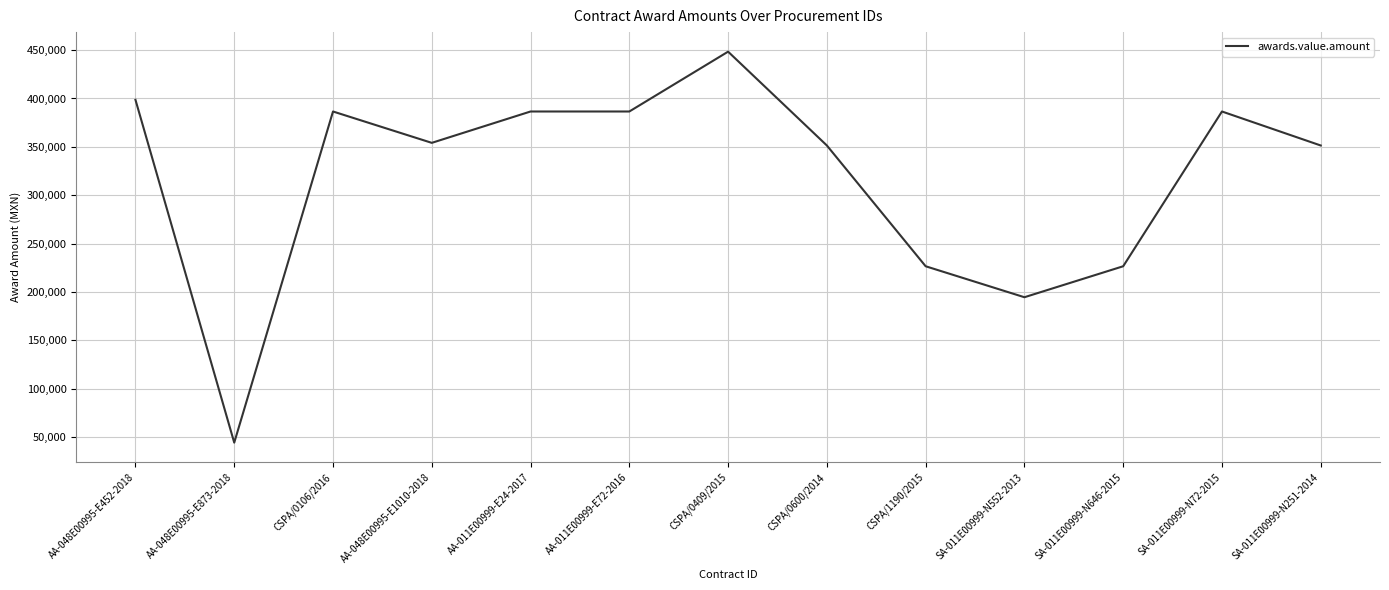

What is the maximum value shown in the chart?

448384.6